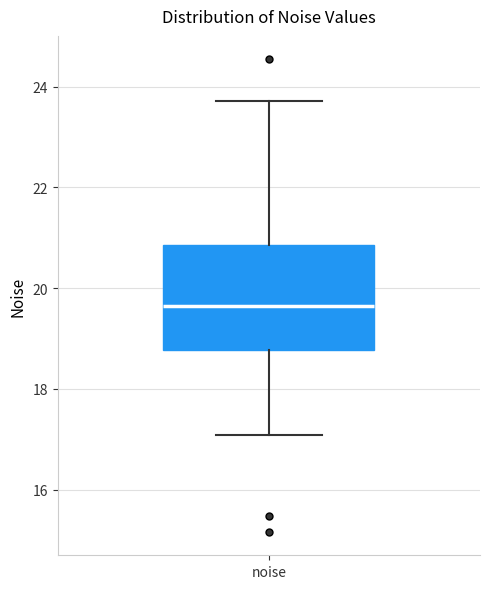

Transcribe this box plot: give where the median line is, the range the box spans, and where the two whiskers end, as read against the y-axis. The values are not printed on the chart, so give them approximately, as read against the axis.

median 19.6, box 18.8 to 20.8, whiskers 17.0 to 23.8